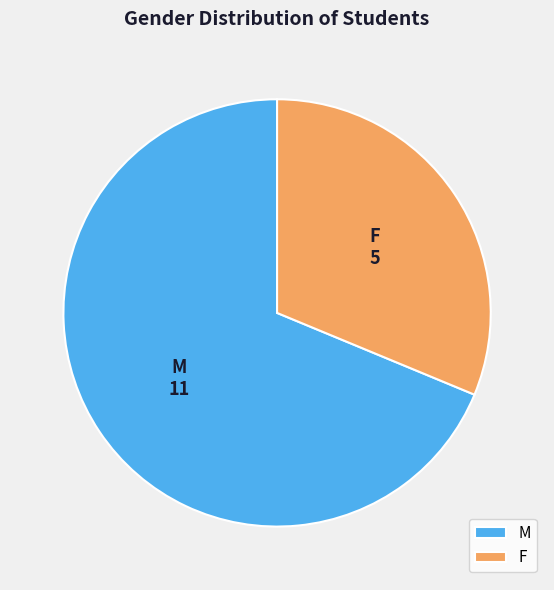

Is the sum of F and M greater than half?

Yes